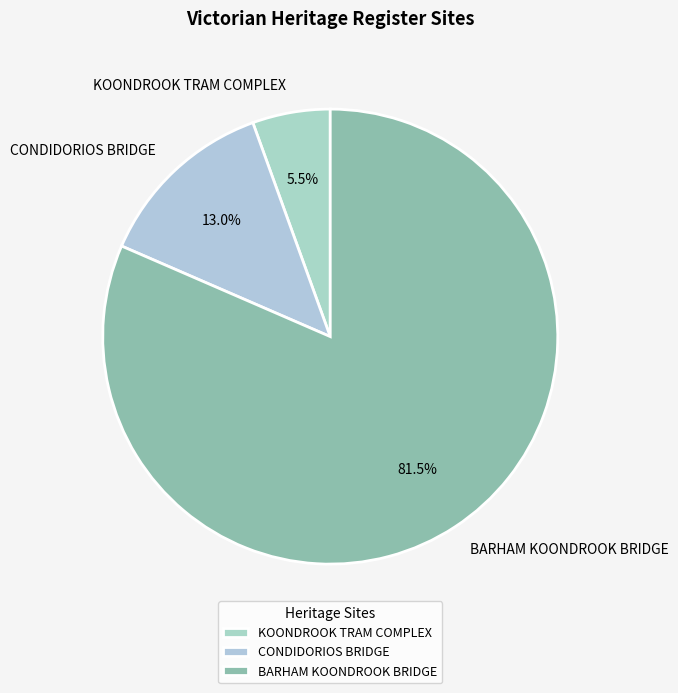

Which category accounts for the majority?

BARHAM KOONDROOK BRIDGE